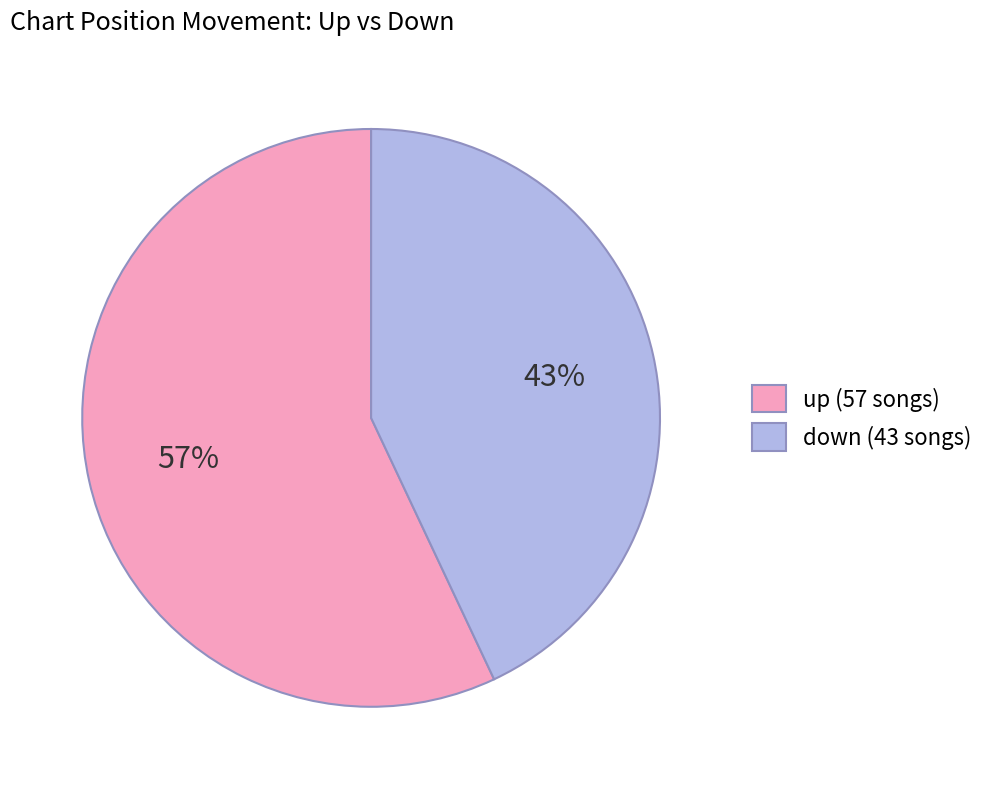

To the nearest percent, what is the average slice percentage?

50%